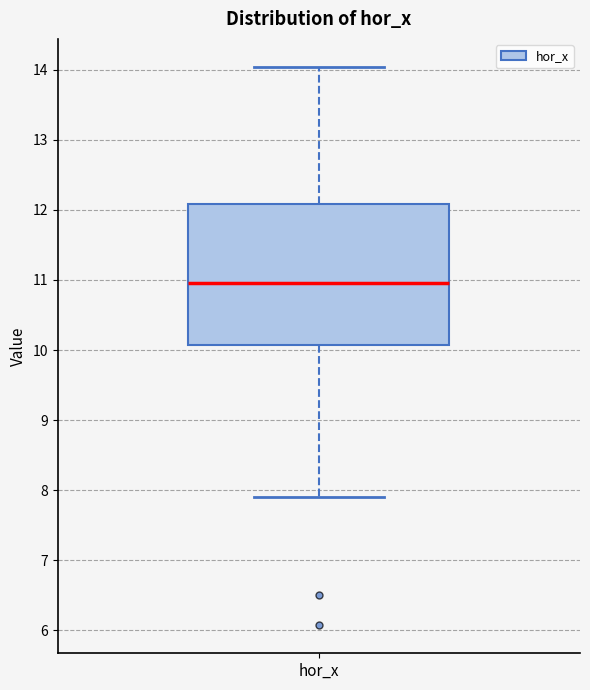

Read this box plot against the y-axis: the position of the median line, the range covered by the box, and the ends of both whiskers. The values are not printed on the chart, so give them approximately, as read against the axis.

median 11.0, box 10.1 to 12.1, whiskers 7.9 to 14.0